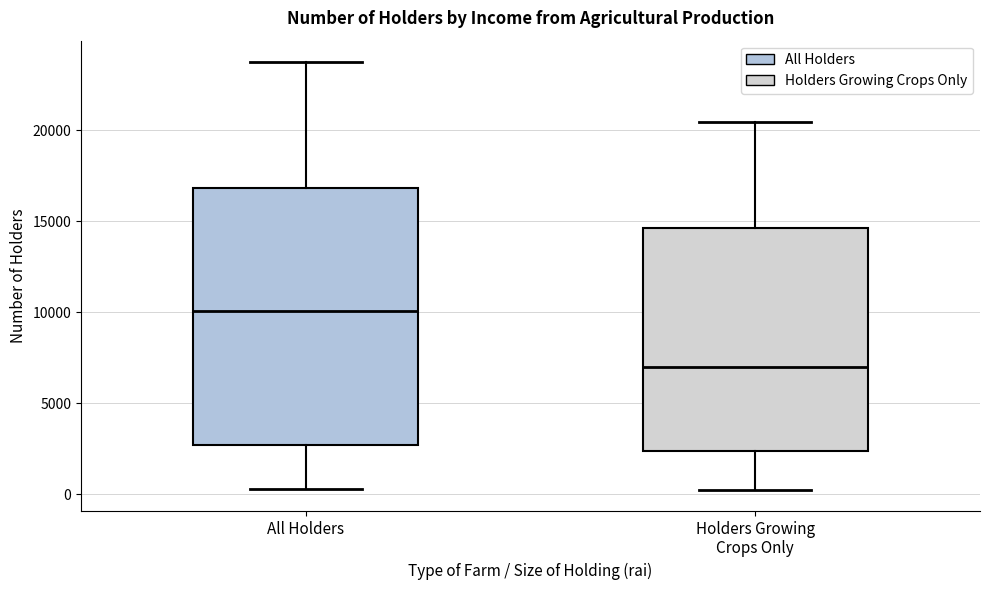

Where does the median line of the box for All Holders sit on the y-axis? The values are not printed on the chart, so give them approximately, as read against the axis.

10000